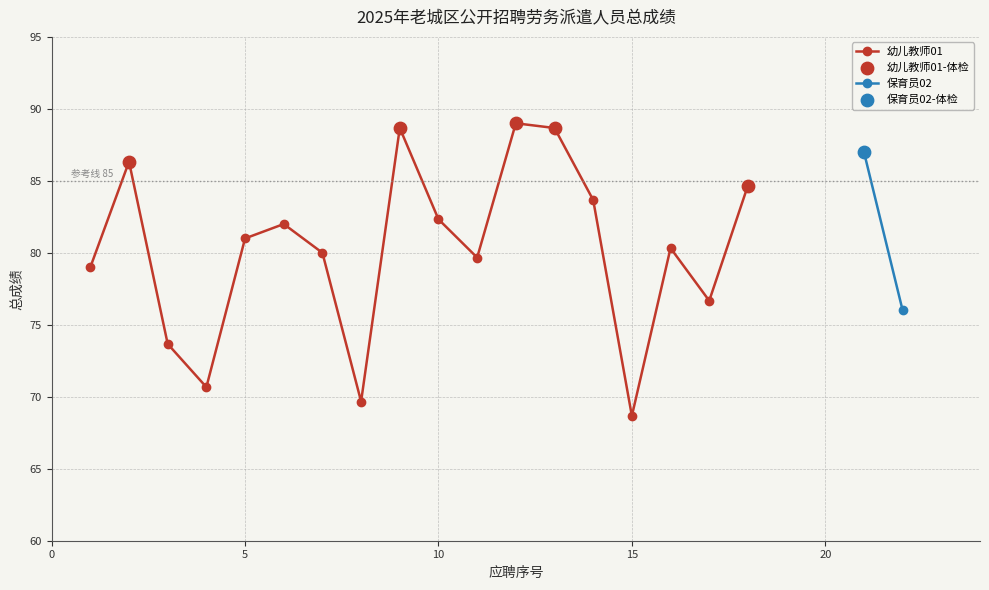

True or false: 幼儿教师01 has more than 0 points higher than both neighbors.

True